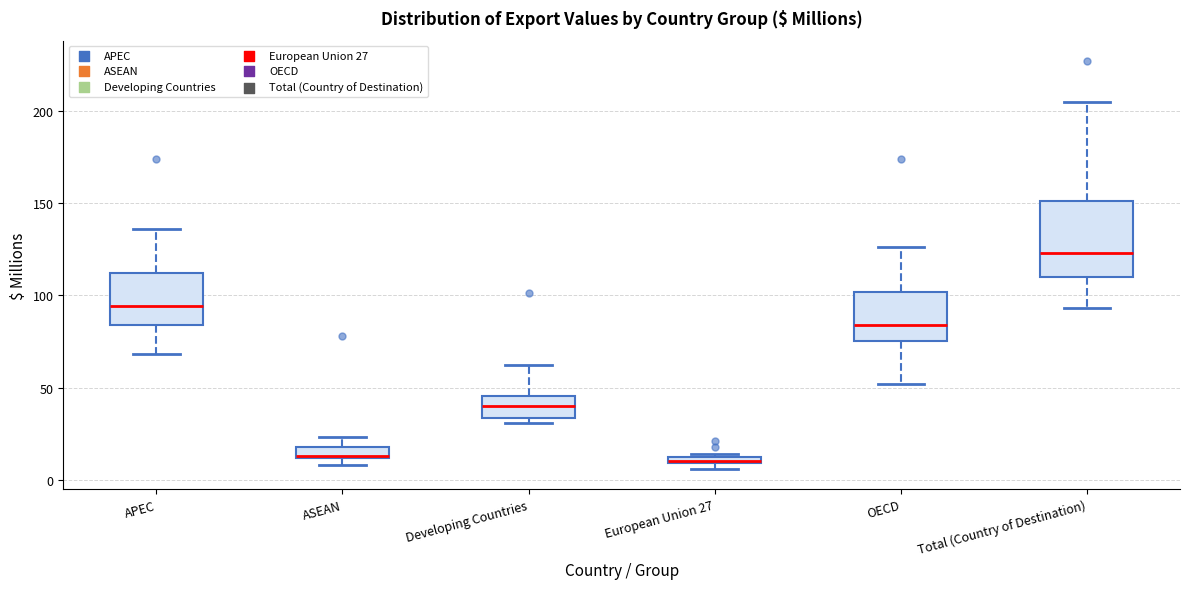

Comparing the boxes themselves (not the whiskers), which one is the tallest?

Total (Country of Destination)